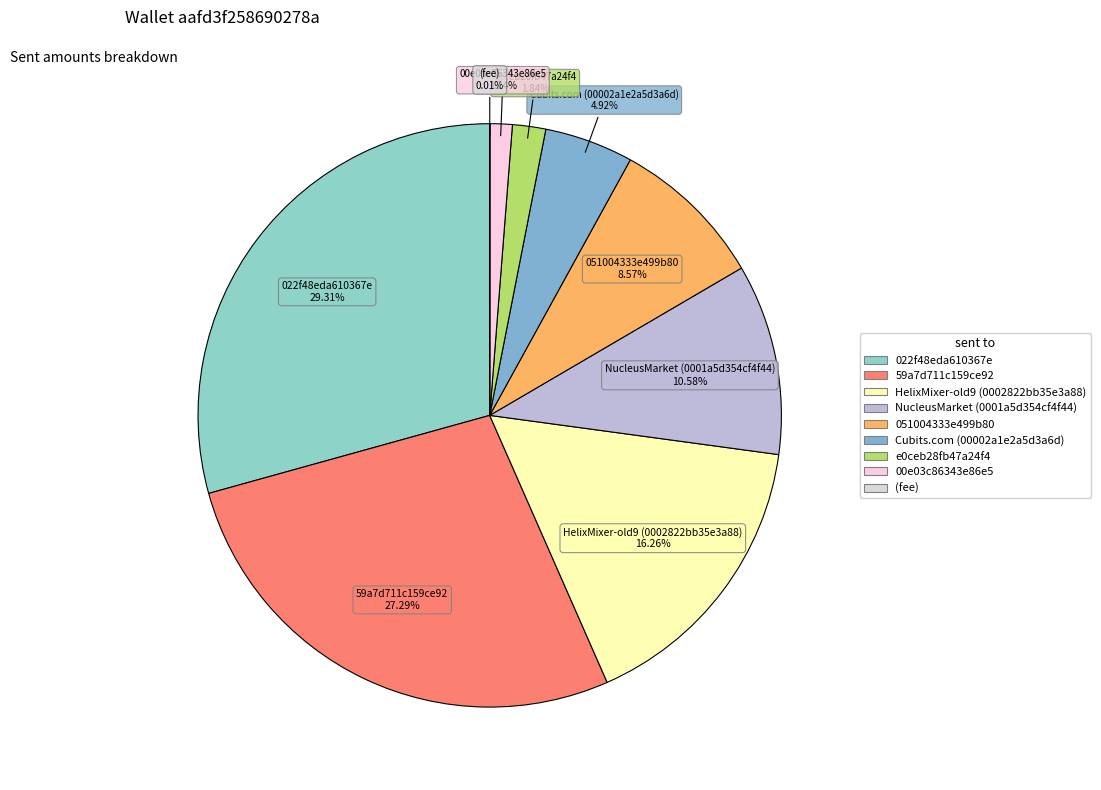

What is the largest slice in the pie chart?

022f48eda610367e